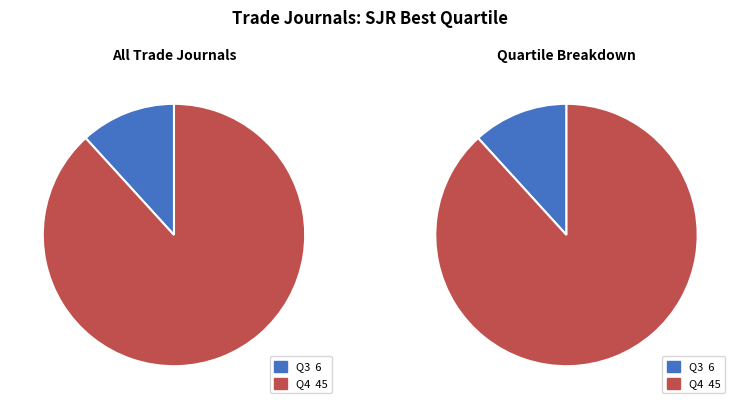

Is it true that Q3 is 3% of the pie?

False